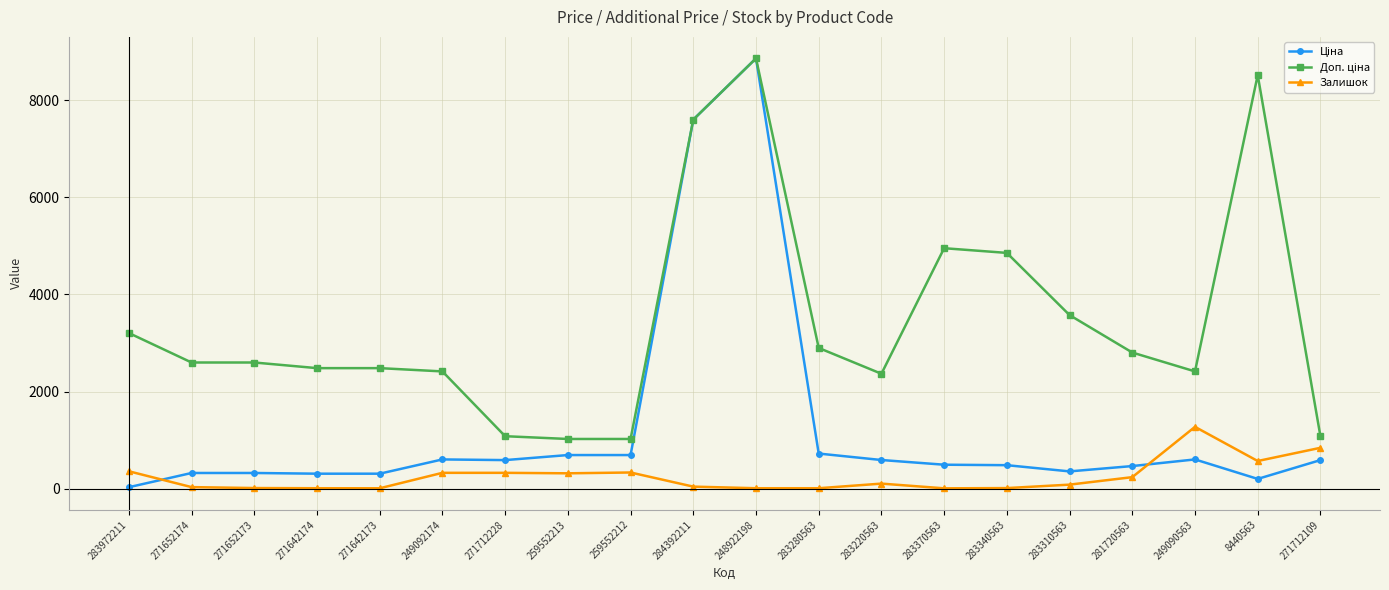

At which label does Залишок reach its peak?

249090563